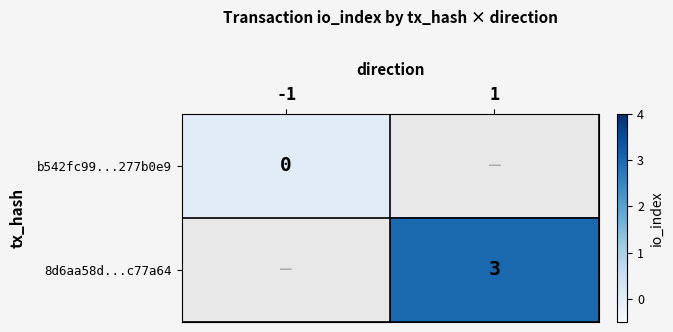

True or false: 8d6aa58d...c77a64 has a value of 4.8 at 1.

False